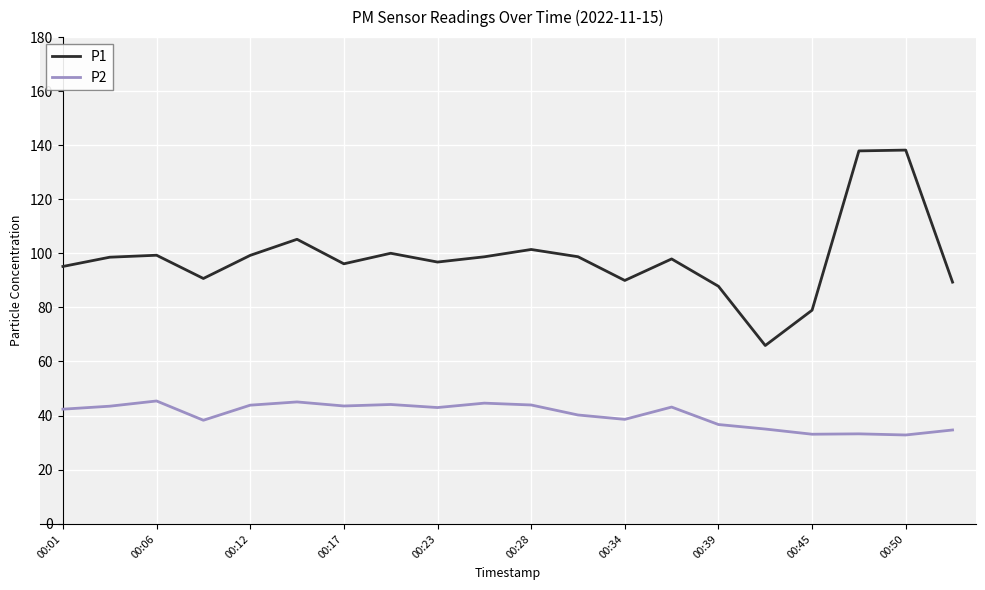

Which series has the widest spread of values?

P1